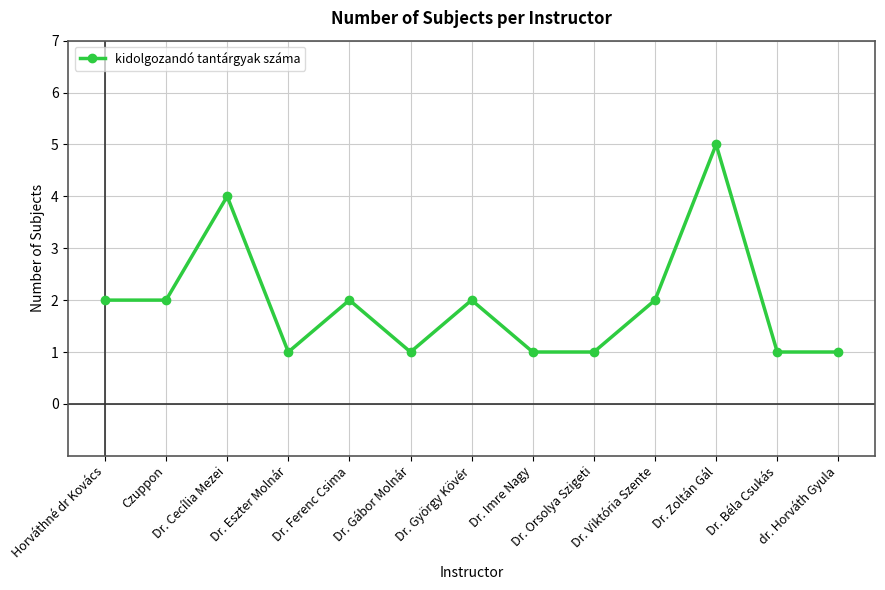

What is the sum of the values at dr. Horváth Gyula and Dr. Orsolya Szigeti?

2